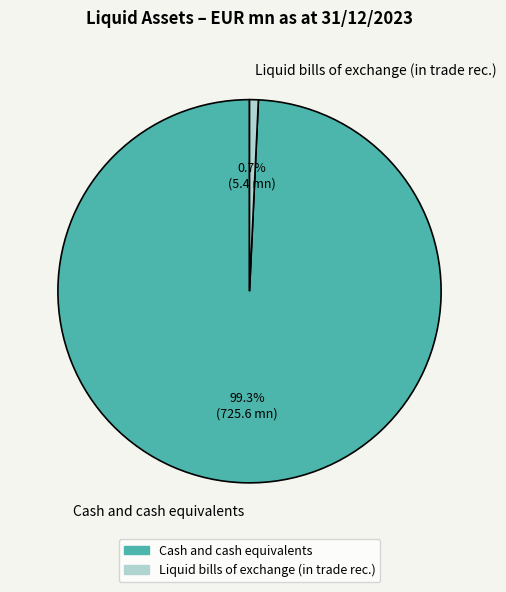

Combined, what portion of the pie is Cash and cash equivalents and Liquid bills of exchange?

100.0%